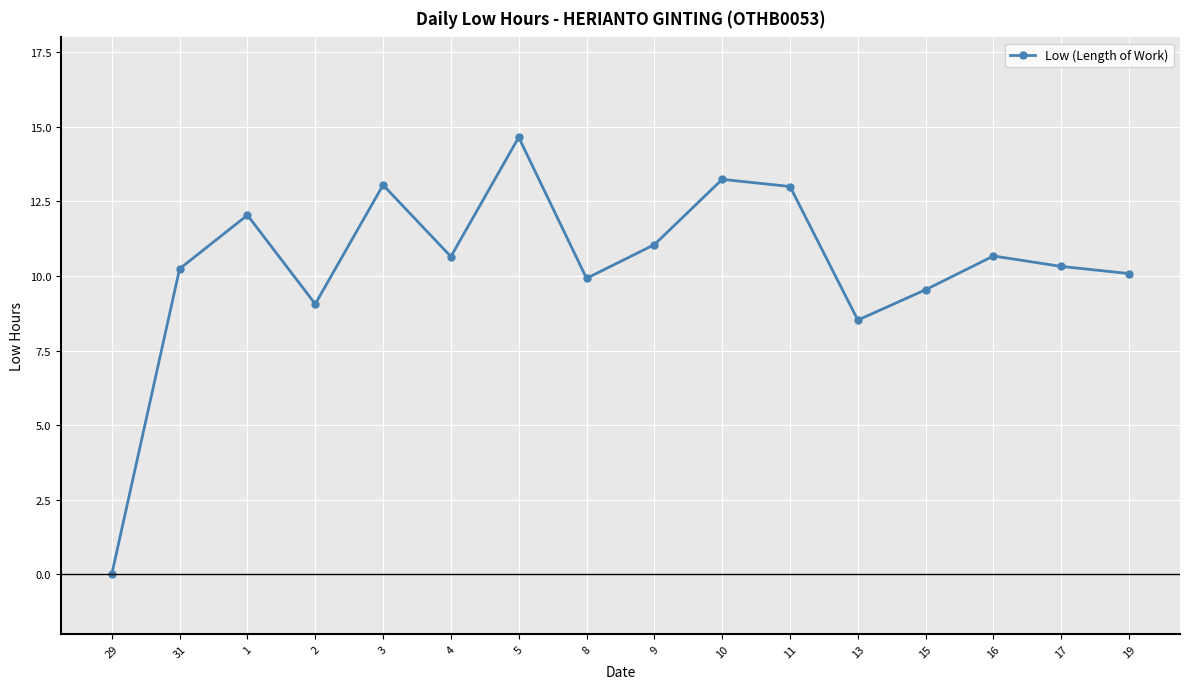

At which label does the data first exceed 10?

31